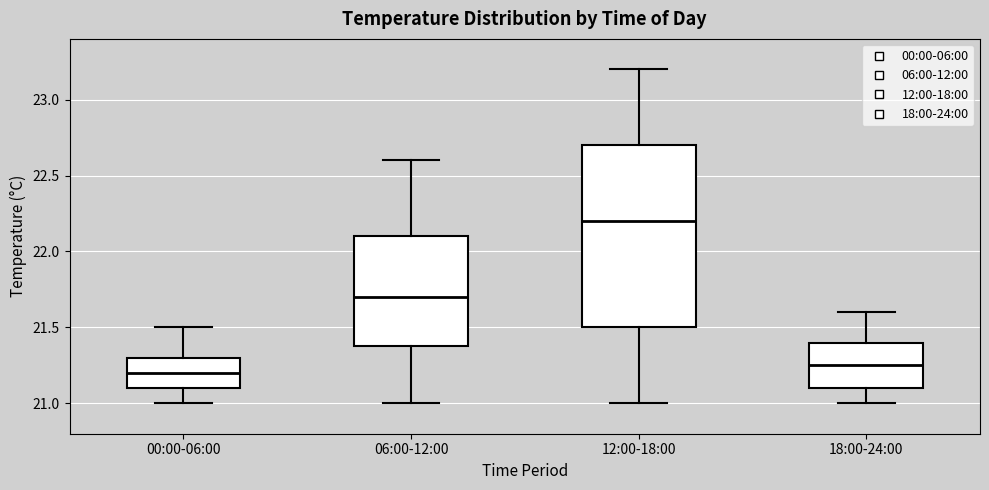

Which box has the highest median line?

12:00-18:00